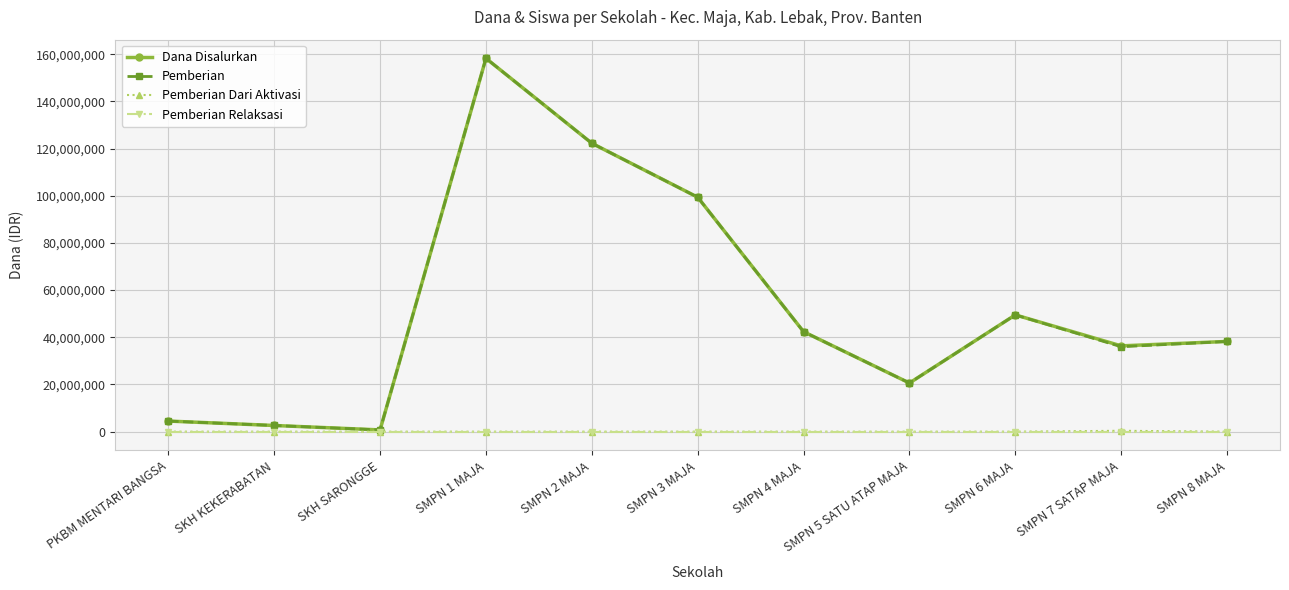

What position from the left is SMPN 7 SATAP MAJA?

10